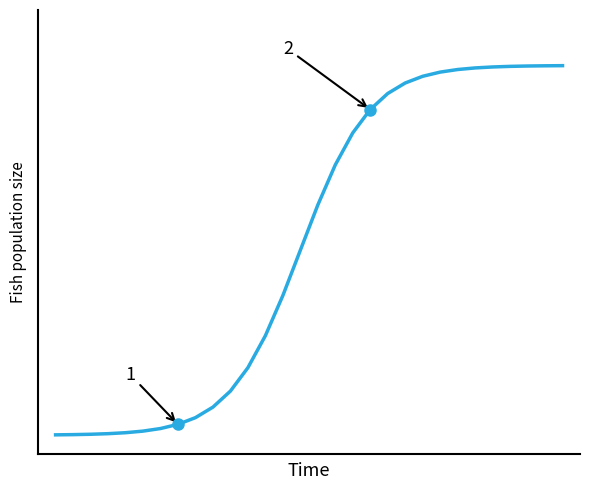

Is this an area chart (filled region under the line)?

No